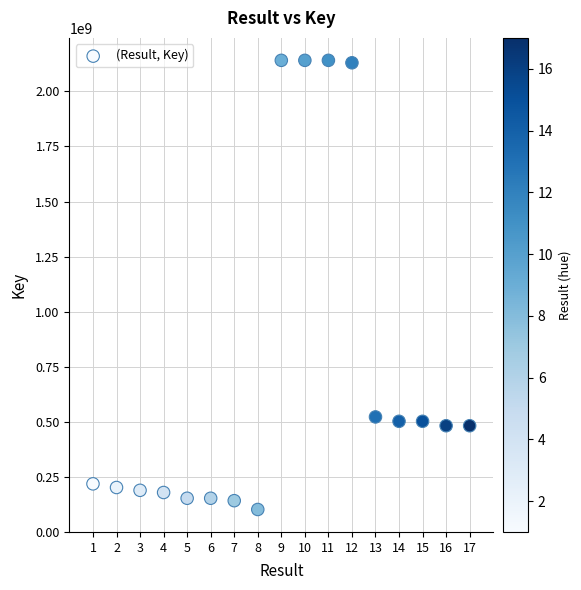

What is the range of Y values (max minus min)?

2040712243